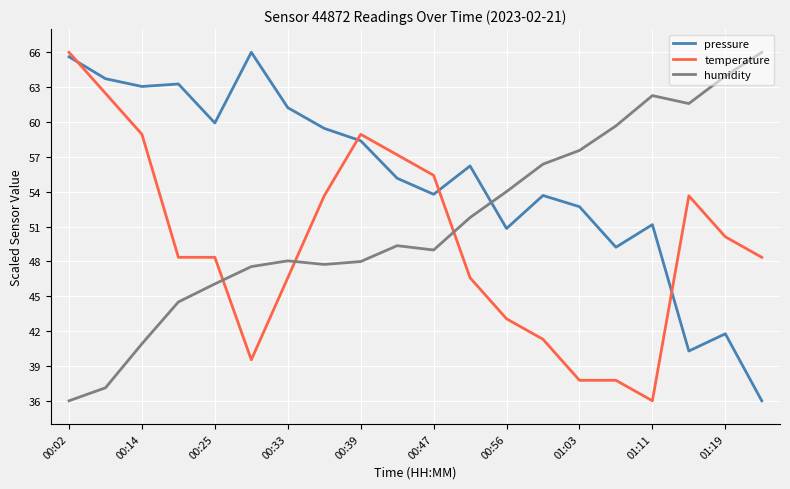

After their last crossing, which series has the higher values: pressure or humidity?

humidity